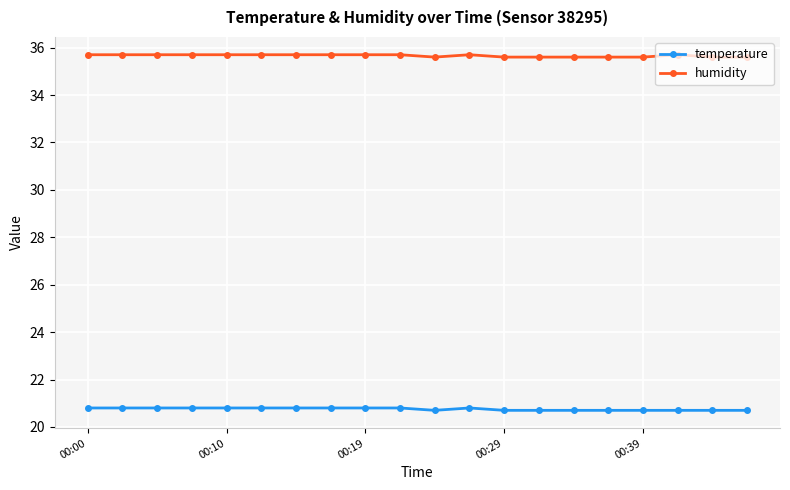

Rank the series by their maximum value, from highest to lowest.

humidity, temperature